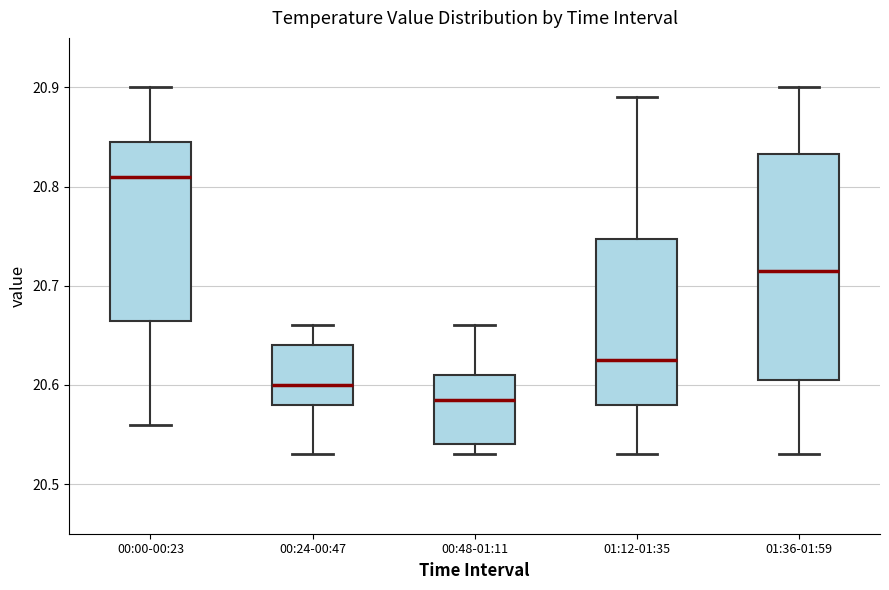

Where does the lower whisker of the box for 01:36-01:59 end on the y-axis? The values are not printed on the chart, so give them approximately, as read against the axis.

20.53